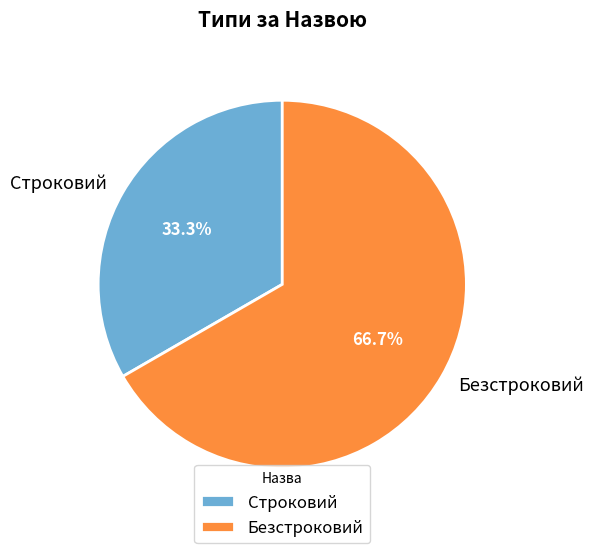

What is the total percentage of Строковий and Безстроковий?

100.0%